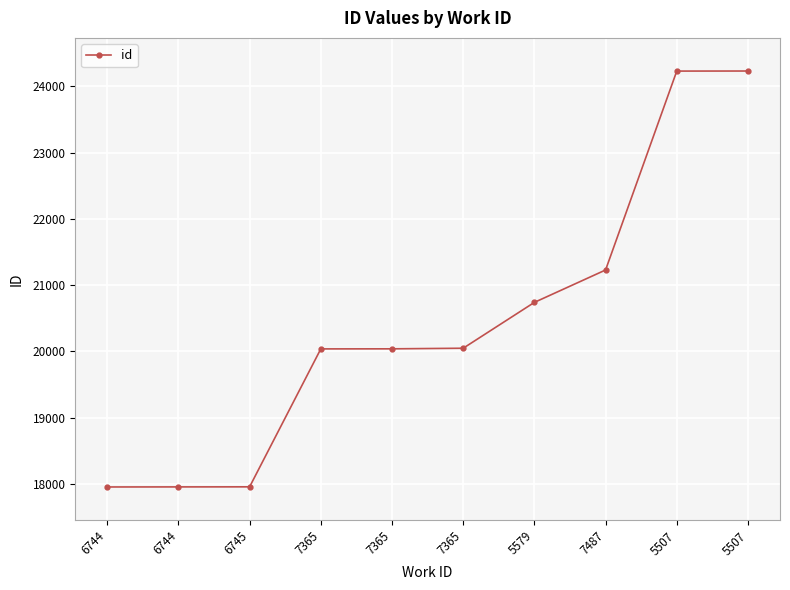

Count the number of data series in this chart.

1